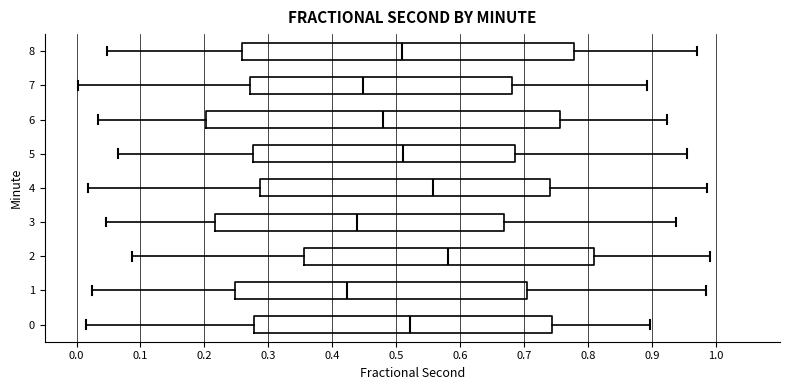

Where does the right whisker of the box at y = 1 end on the x-axis? The values are not printed on the chart, so give them approximately, as read against the axis.

0.98